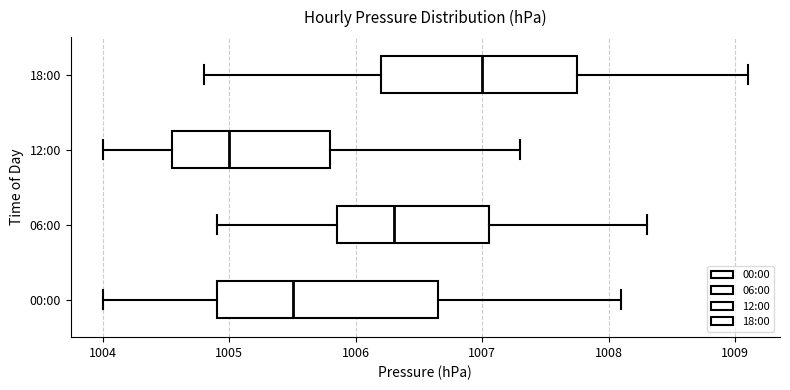

Where does the median line of the box for 18:00 sit on the x-axis? The values are not printed on the chart, so give them approximately, as read against the axis.

1007.0